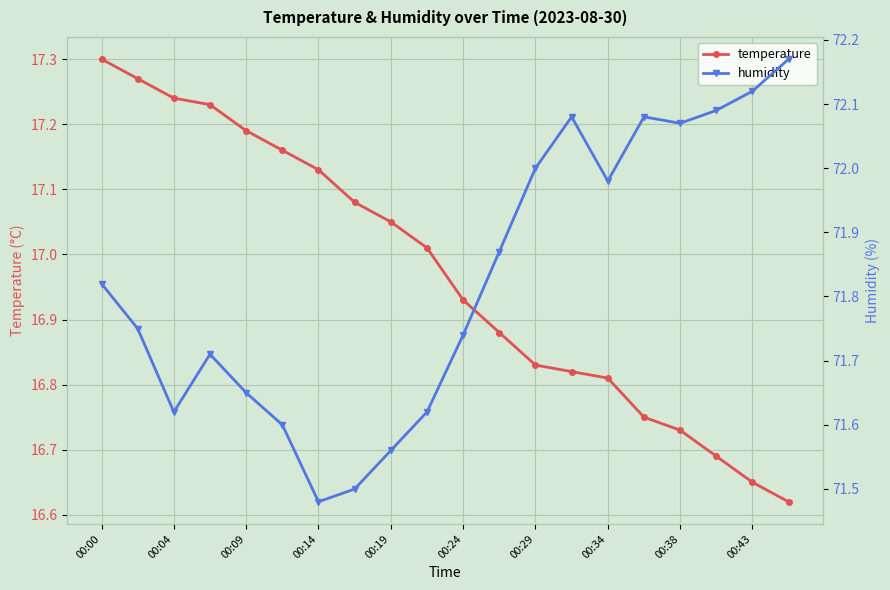

What is the maximum value for humidity?

72.2